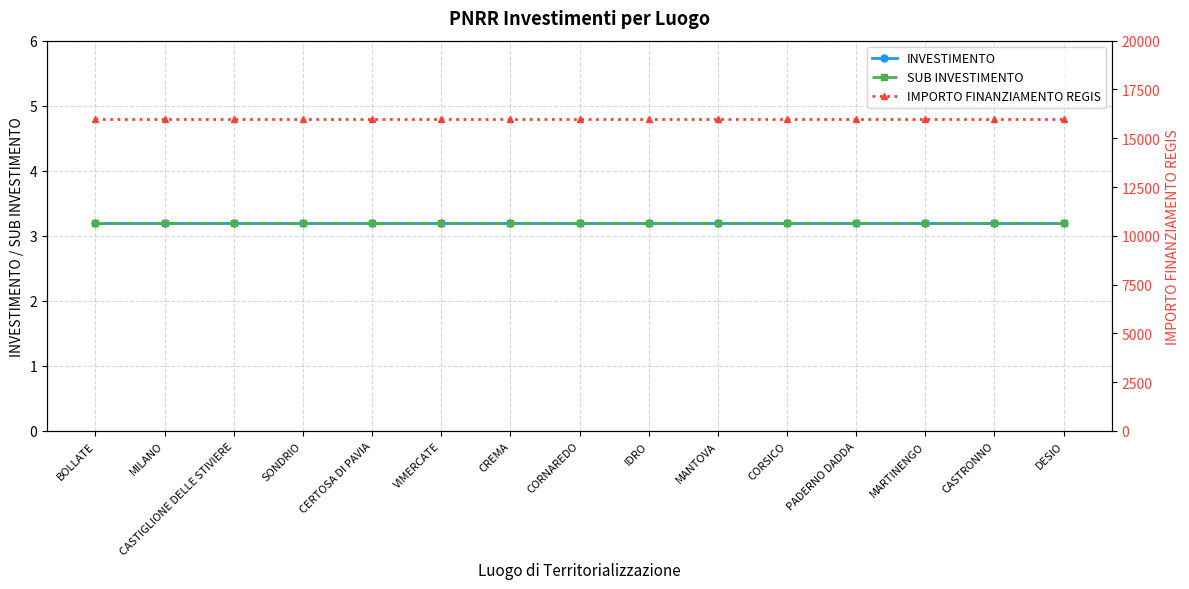

What is the label of the 12th point from the right?

SONDRIO